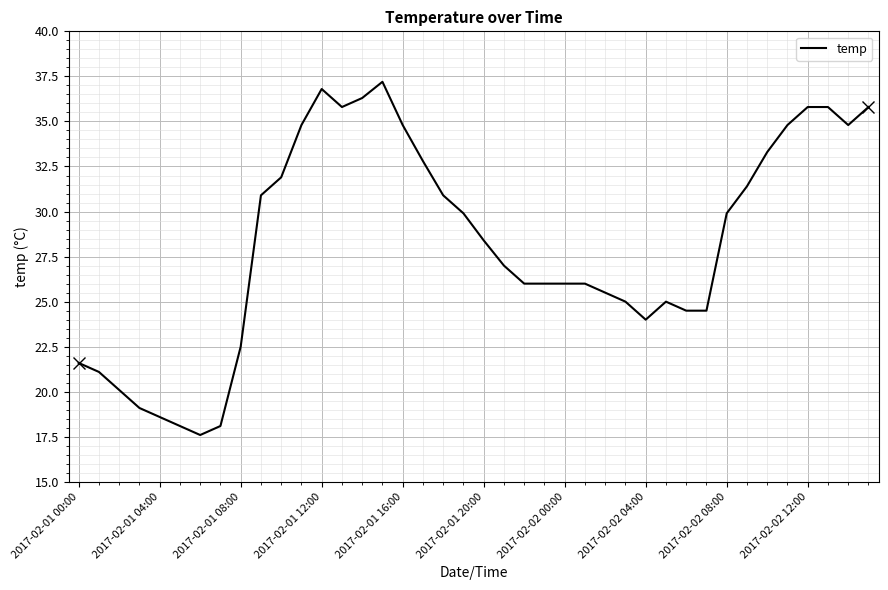

What is the difference between the maximum and minimum values?

19.6